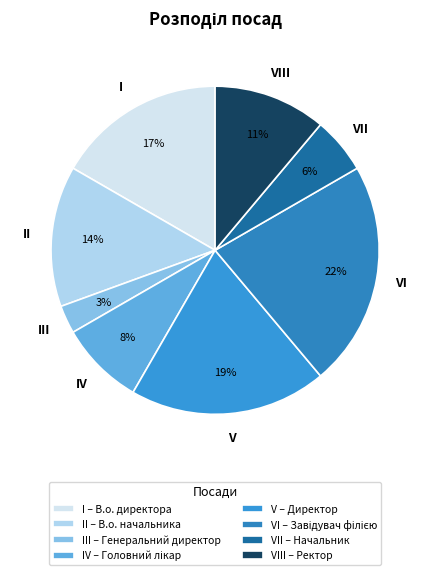

Rank the categories by value from highest to lowest.

Завідувач філією, Директор, В.о. директора, В.о. начальника, Ректор, Головний лікар, Начальник, Генеральний директор